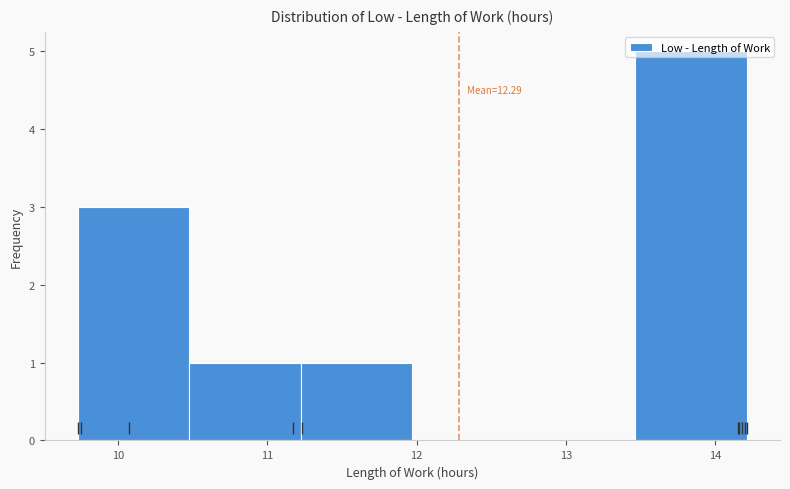

Over which range of the x-axis is the bar tallest?

13.5 to 14.2